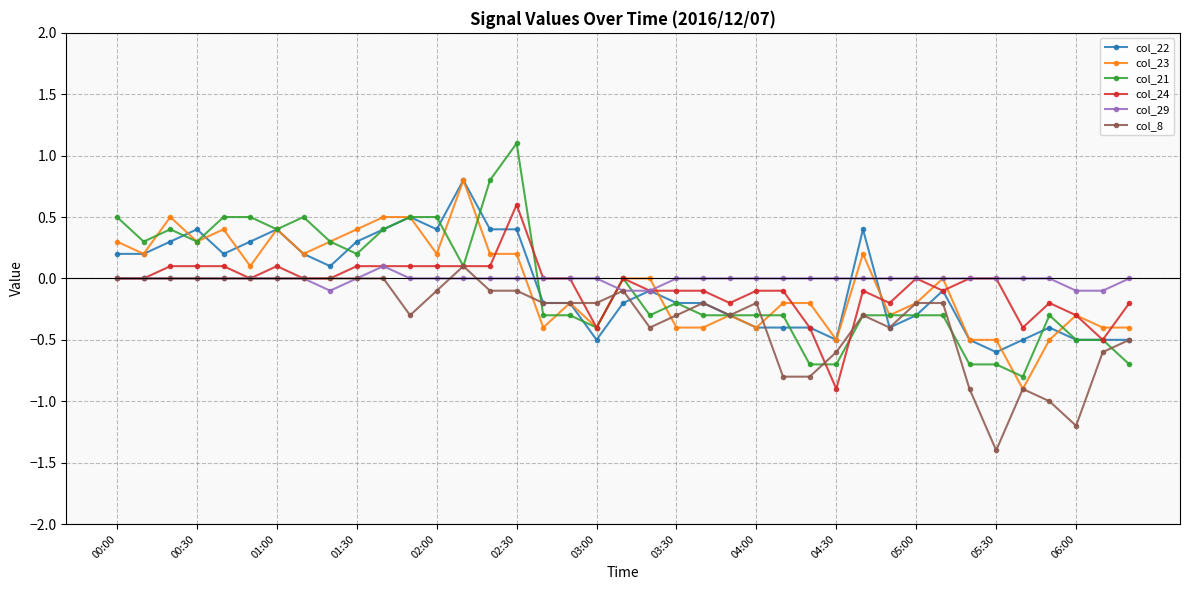

True or false: col_29 has more than 0 interior local peaks.

True